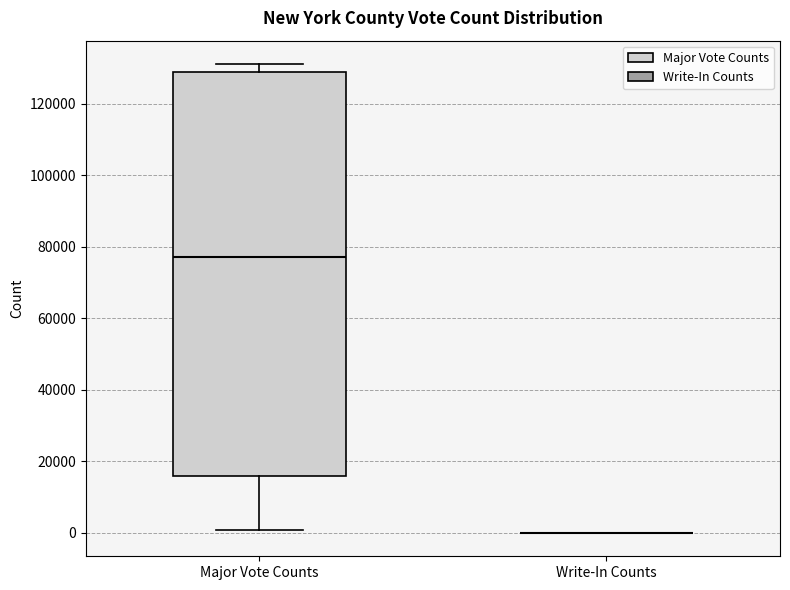

Reading left to right, read every box against the y-axis: the position of its median line, the range the box covers, and the ends of its whiskers. The values are not printed on the chart, so give them approximately, as read against the axis.

Major Vote Counts: median 78000, box 16000 to 128000, whiskers 0 to 132000
Write-In Counts: box collapsed to a line at 0, whiskers 0 to 0